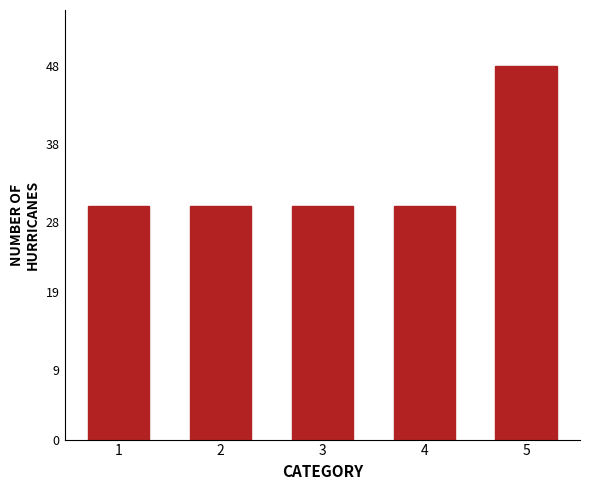

Reading left to right, what are all the values shown in this chart?

30	30	30	30	48